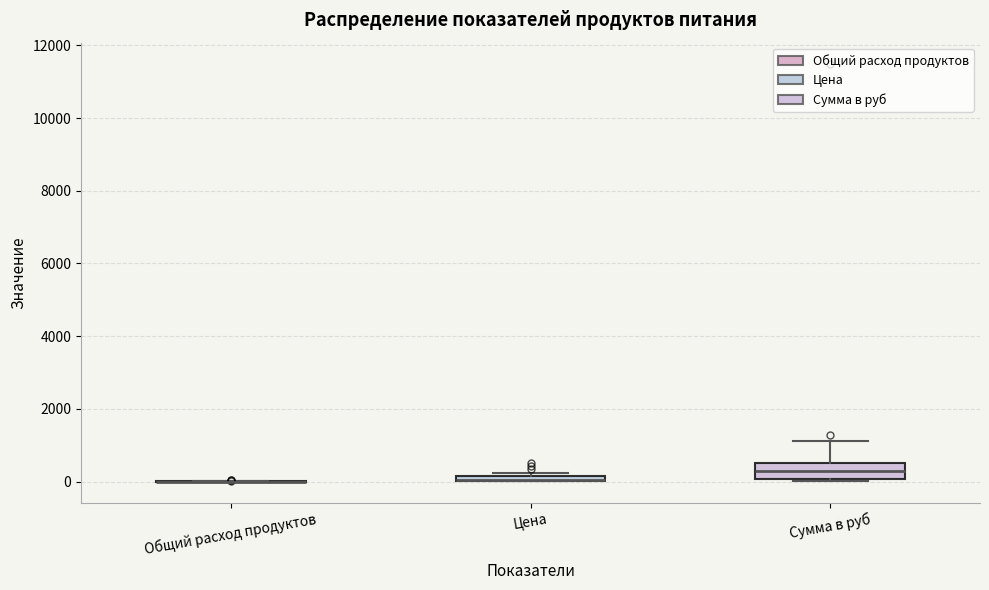

Where is the lower edge of the box for Цена on the y-axis? The values are not printed on the chart, so give them approximately, as read against the axis.

0